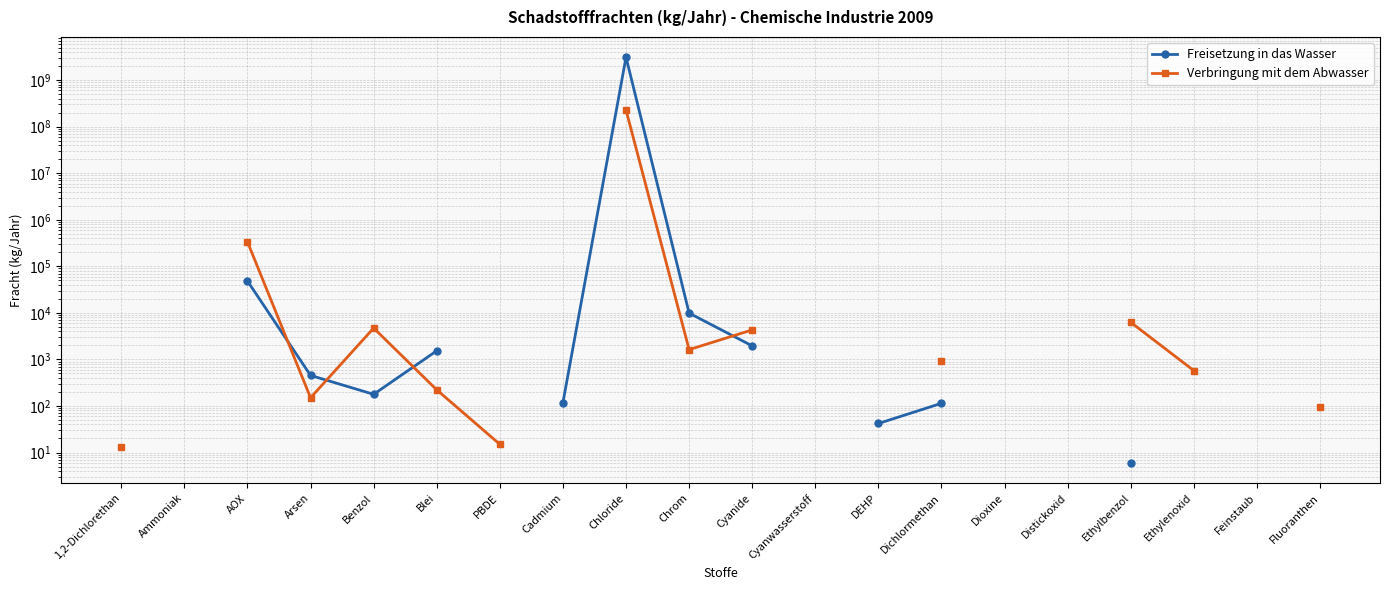

How many interior local valleys does the Freisetzung in das Wasser series have?

1